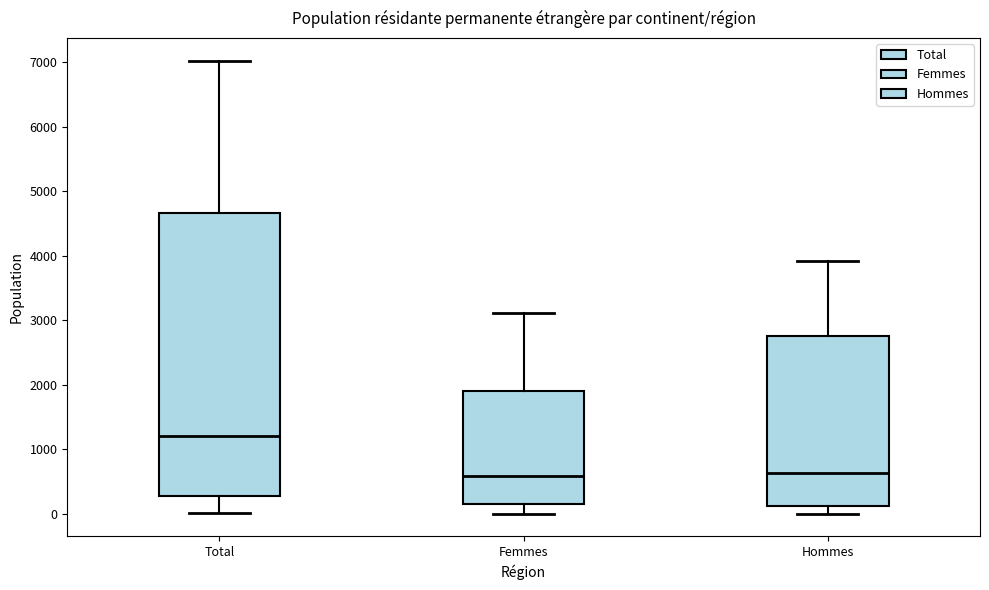

Reading left to right, read every box against the y-axis: the position of its median line, the range the box covers, and the ends of its whiskers. The values are not printed on the chart, so give them approximately, as read against the axis.

Total: median 1200, box 300 to 4700, whiskers 0 to 7000
Femmes: median 600, box 100 to 1900, whiskers 0 to 3100
Hommes: median 600, box 100 to 2800, whiskers 0 to 3900